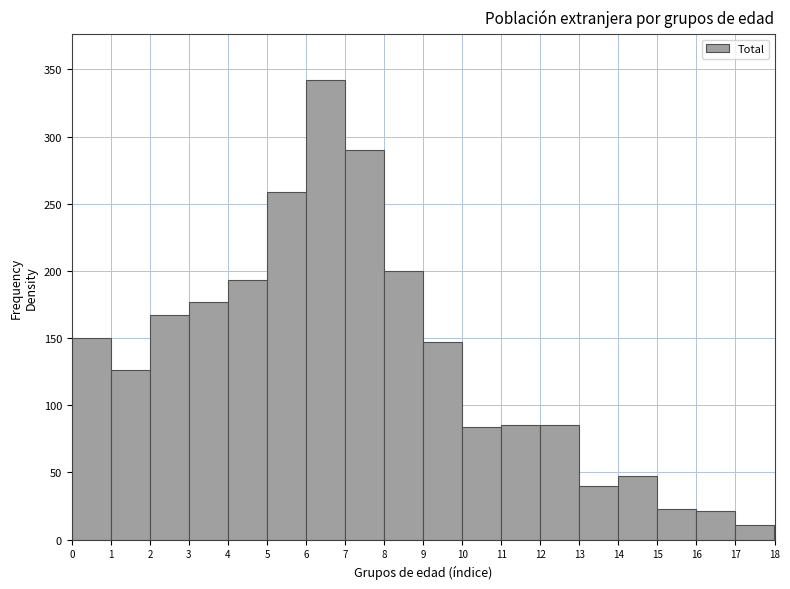

Reading left to right, list every bar in this chart as the range it spans on the x-axis followed by its height. The values are not printed on the chart, so give them approximately, as read against the axis.

0 to 1: 150
1 to 2: 125
2 to 3: 165
3 to 4: 175
4 to 5: 195
5 to 6: 260
6 to 7: 340
7 to 8: 290
8 to 9: 200
9 to 10: 145
10 to 11: 85
11 to 12: 85
12 to 13: 85
13 to 14: 40
14 to 15: 45
15 to 16: 25
16 to 17: 20
17 to 18: 10